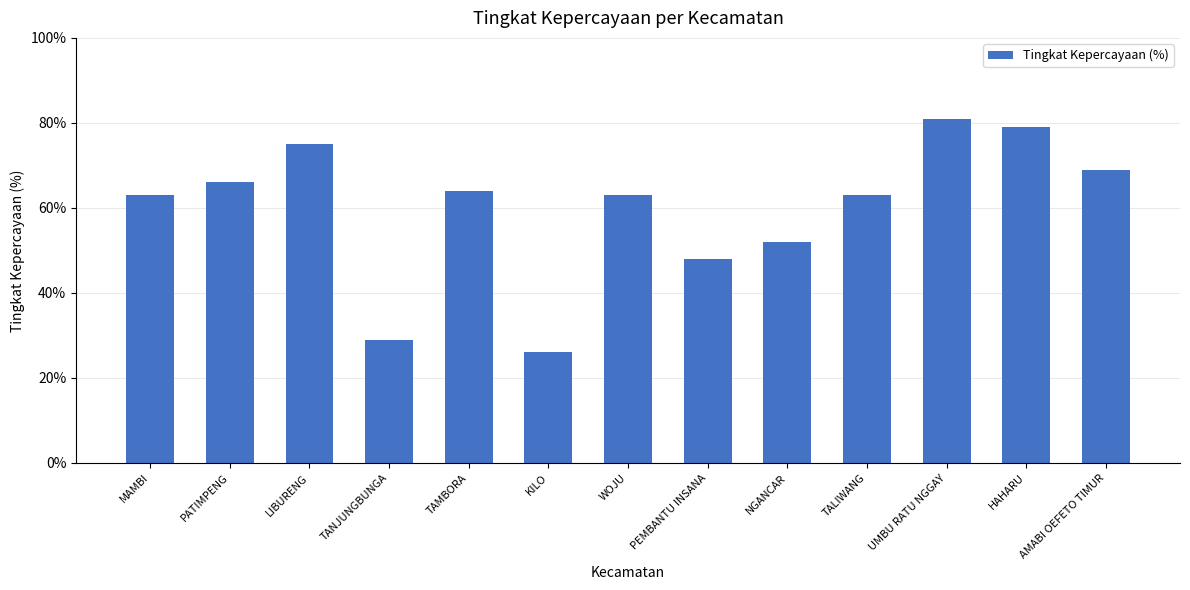

Count the number of data series in this chart.

1